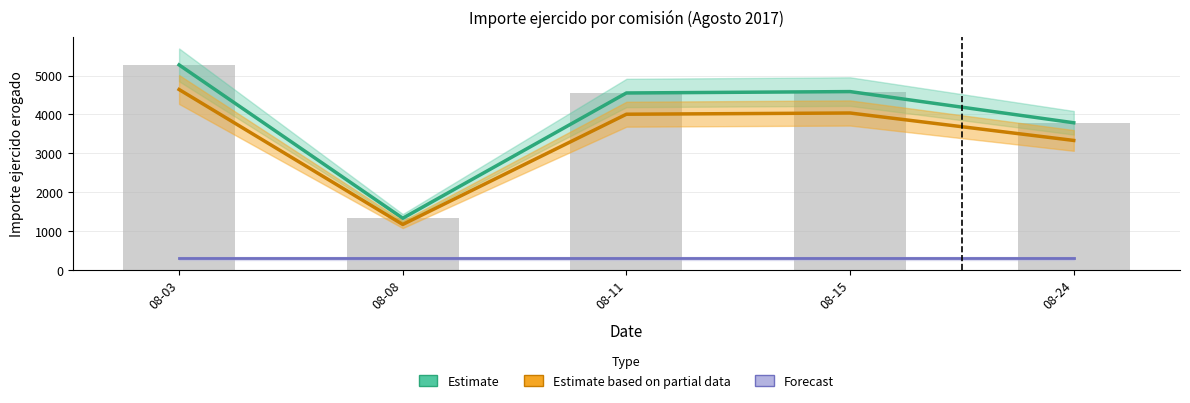

What is the average value of the Estimate series?

3906.8